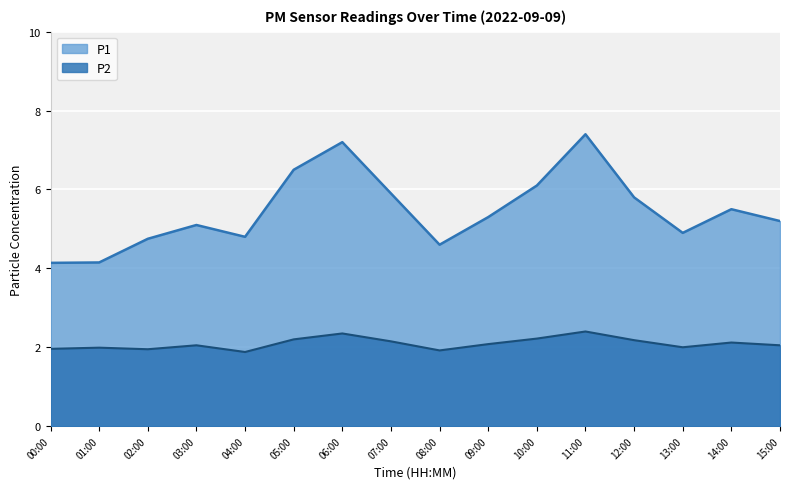

True or false: P1 has more than 1 interior local peaks.

True